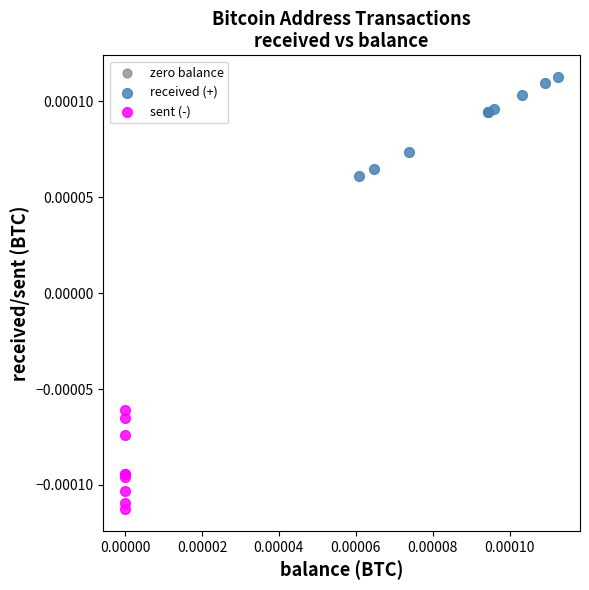

Which series contains the highest Y value?

received (+)